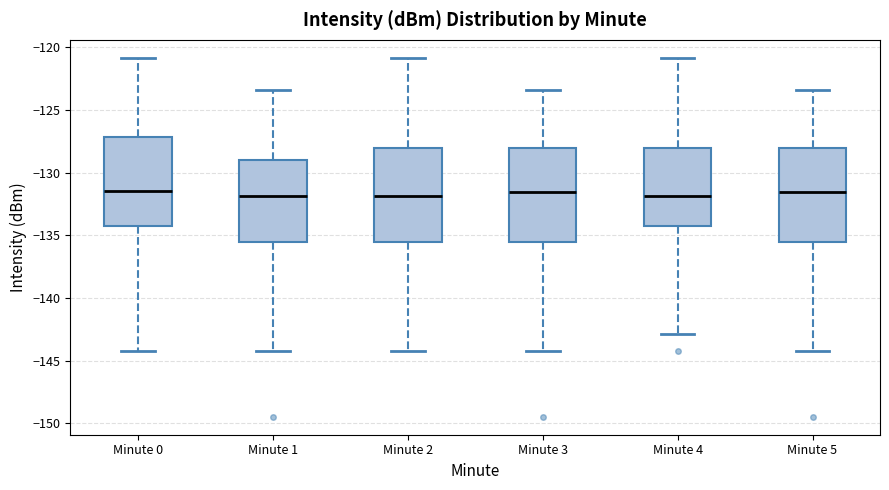

Reading left to right, read every box against the y-axis: the position of its median line, the range the box covers, and the ends of its whiskers. The values are not printed on the chart, so give them approximately, as read against the axis.

Minute 0: median -131.5, box -134.0 to -127.0, whiskers -144.0 to -121.0
Minute 1: median -132.0, box -135.5 to -129.0, whiskers -144.0 to -123.5
Minute 2: median -132.0, box -135.5 to -128.0, whiskers -144.0 to -121.0
Minute 3: median -131.5, box -135.5 to -128.0, whiskers -144.0 to -123.5
Minute 4: median -132.0, box -134.0 to -128.0, whiskers -143.0 to -121.0
Minute 5: median -131.5, box -135.5 to -128.0, whiskers -144.0 to -123.5